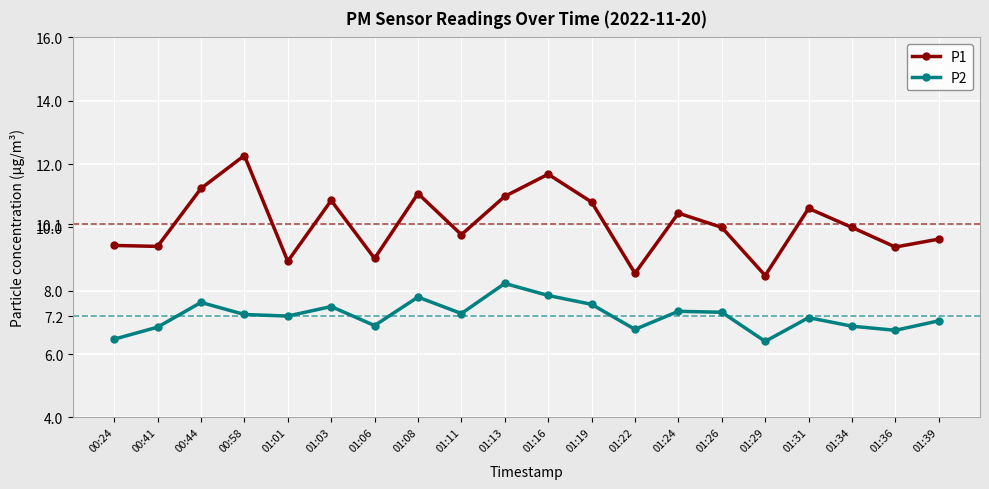

In P2, how many points are lower than both neighbors (excluding endpoints)?

6